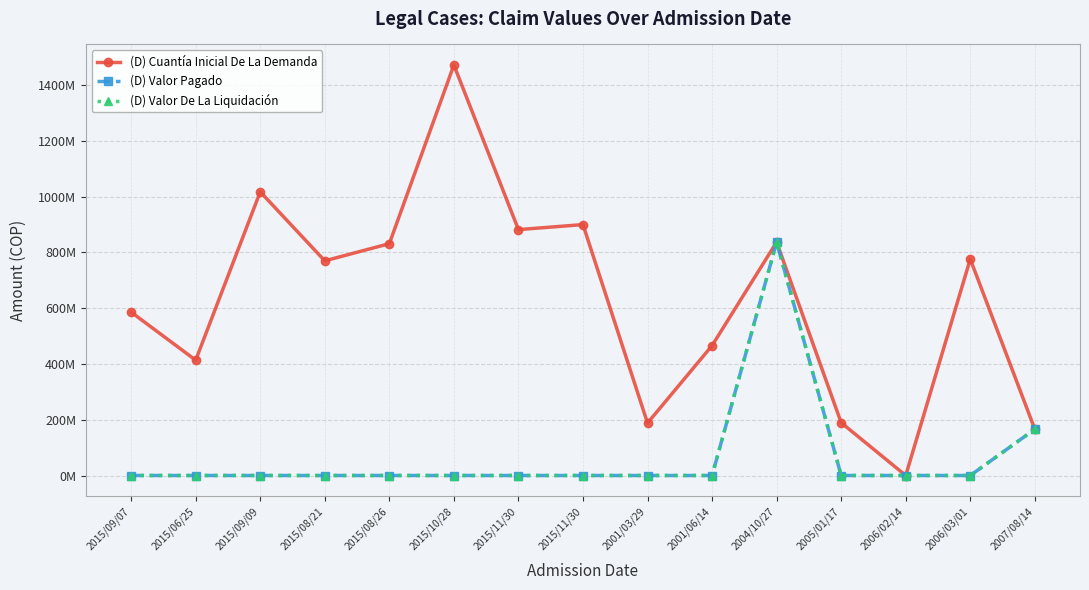

True or false: (D) Valor Pagado has a value of 0 at 2015/06/25.

True